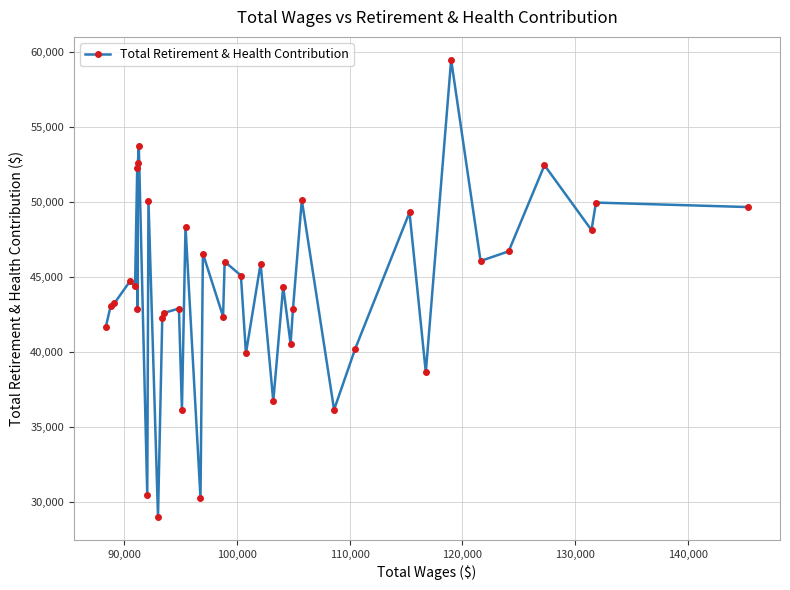

Does the chart have visible grid lines?

Yes